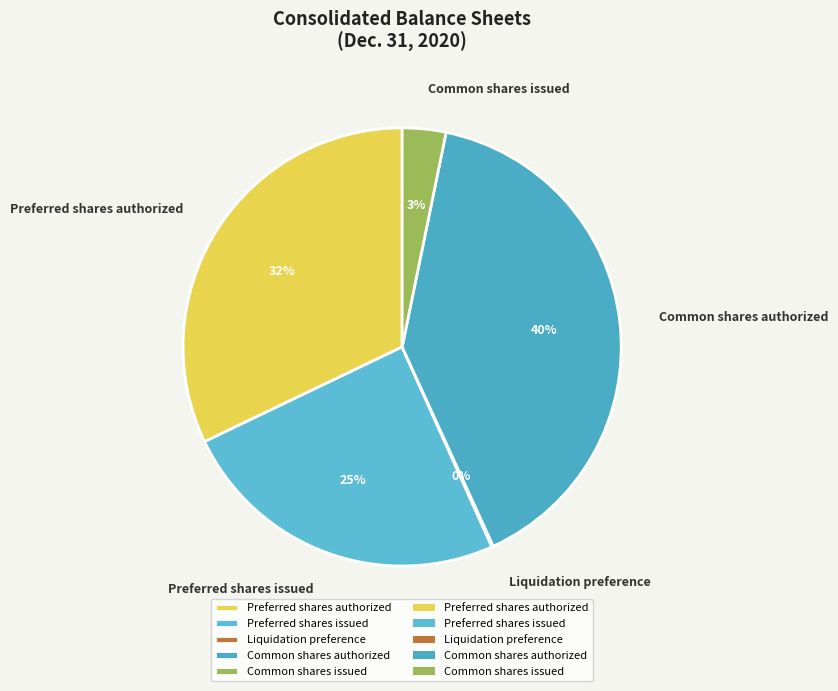

To the nearest percent, what is the difference between the largest and smallest slice percentages?

40%